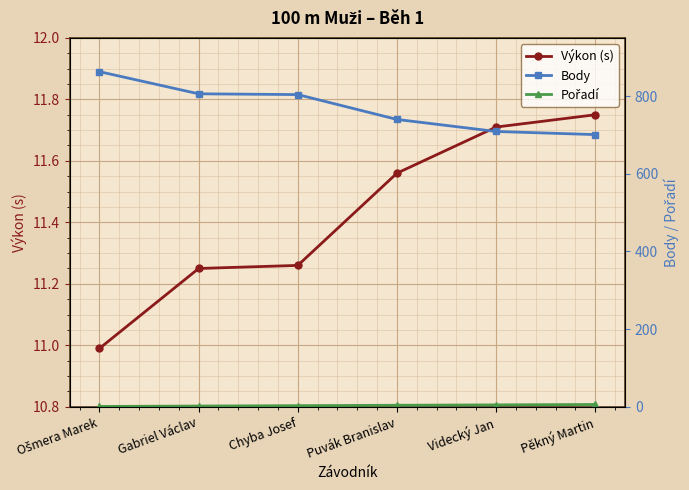

True or false: Body and Pořadí intersect in this chart.

False